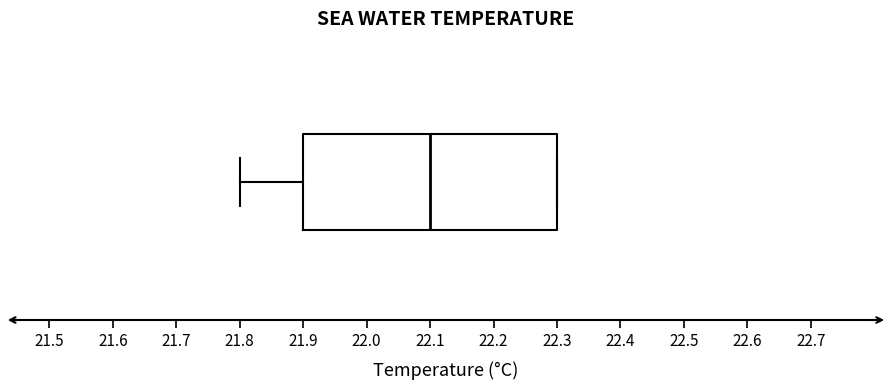

Where does the left whisker of the box end on the x-axis? The values are not printed on the chart, so give them approximately, as read against the axis.

21.8